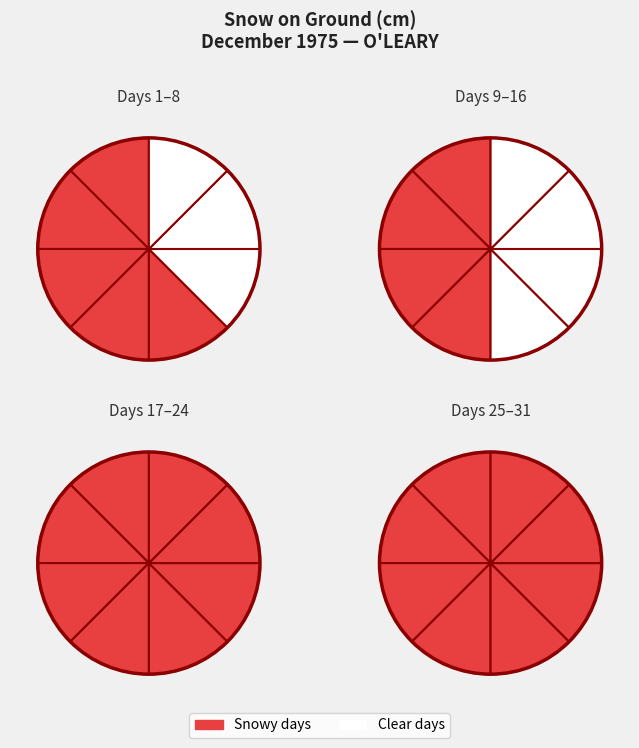

Is it true that 04 is 1% of the pie?

False